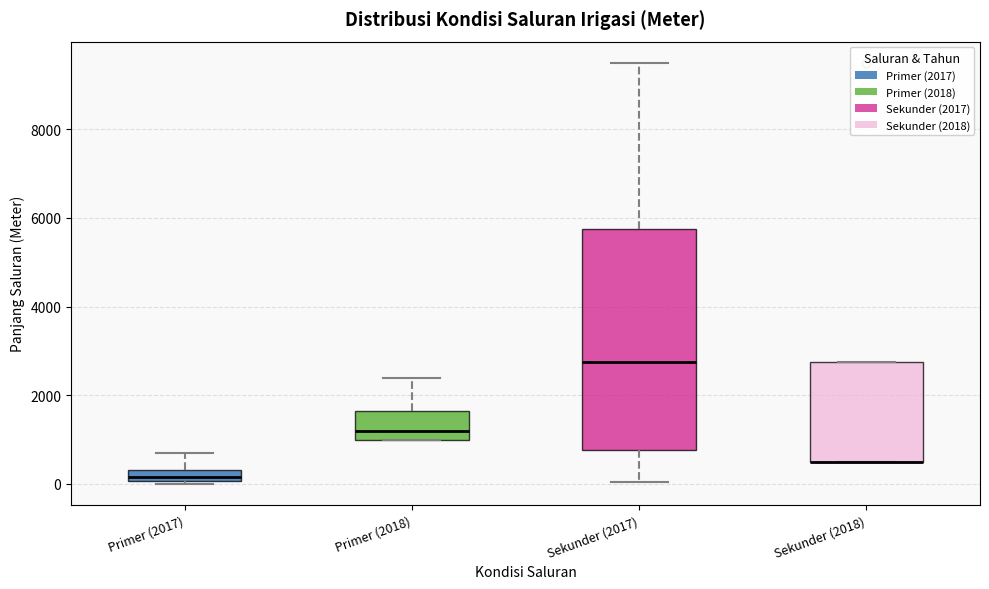

Where is the upper edge of the box for Primer (2017) on the y-axis? The values are not printed on the chart, so give them approximately, as read against the axis.

400